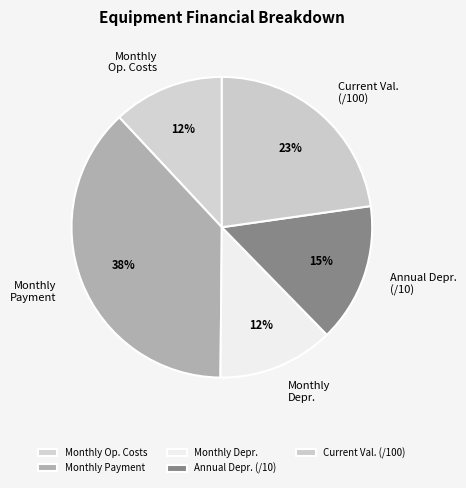

Do Current Val. (/100) and Monthly Payment together represent more than half of the pie?

Yes